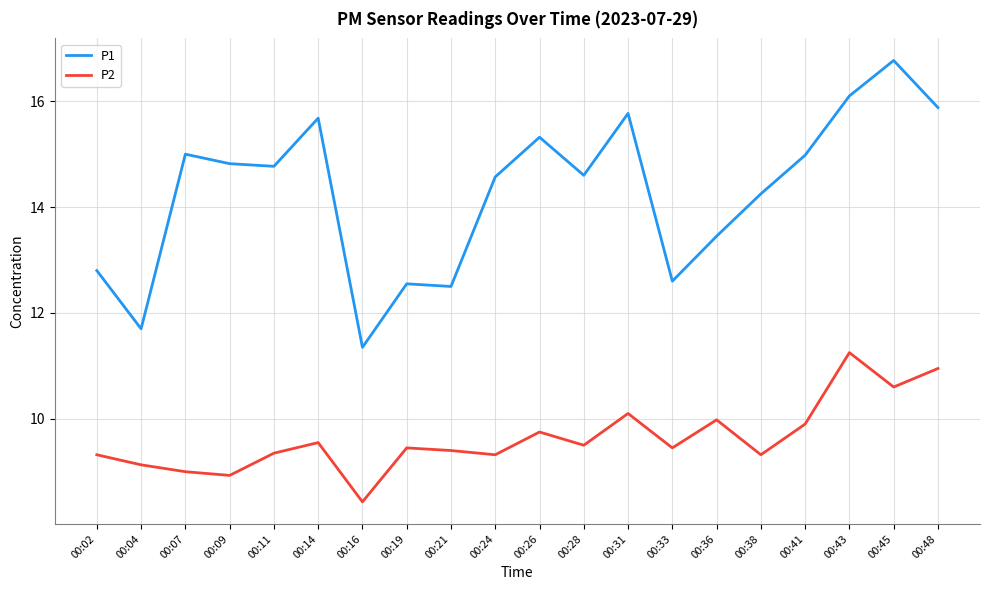

True or false: P1 and P2 cross at least once.

False